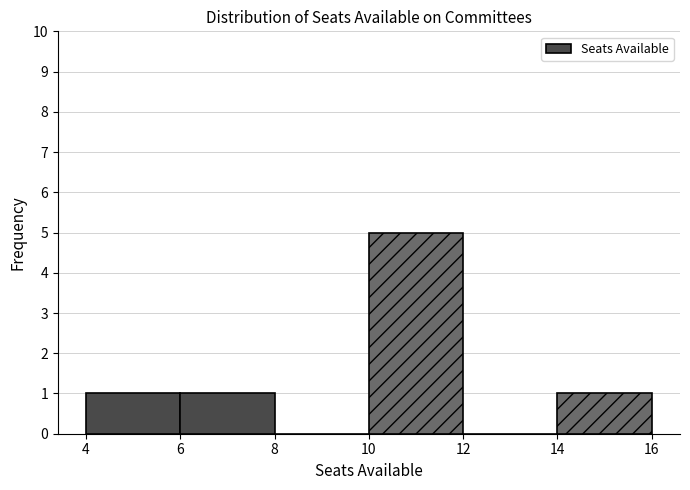

What is the height of the bar covering 10 to 12 on the x-axis? The values are not printed on the chart, so give them approximately, as read against the axis.

5